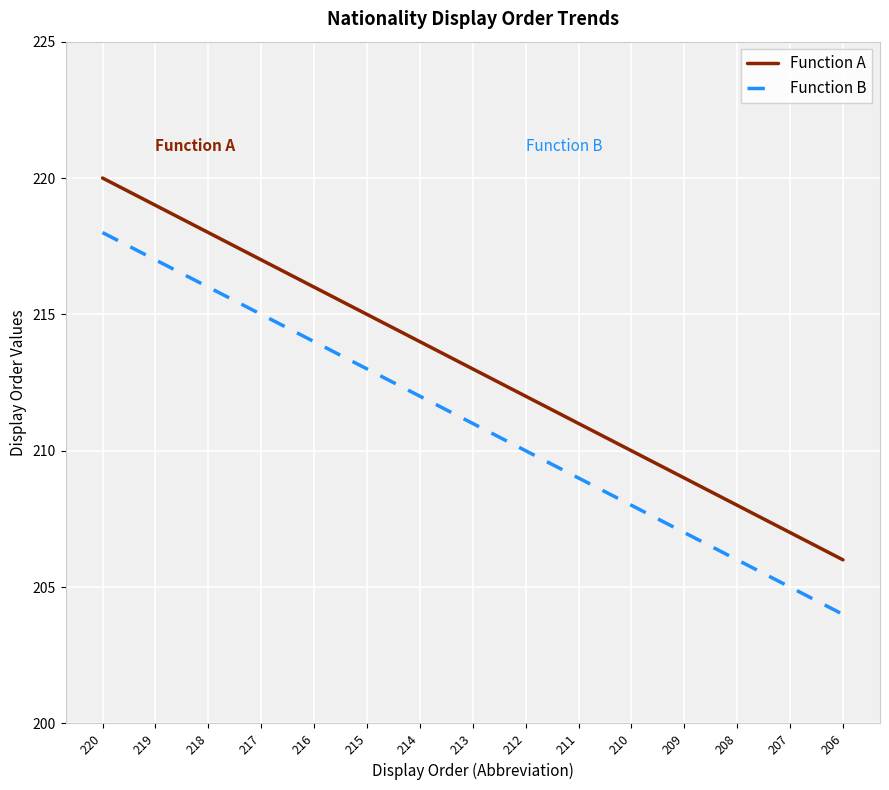

Rank the categories by Function A value from lowest to highest.

206, 207, 208, 209, 210, 211, 212, 213, 214, 215, 216, 217, 218, 219, 220